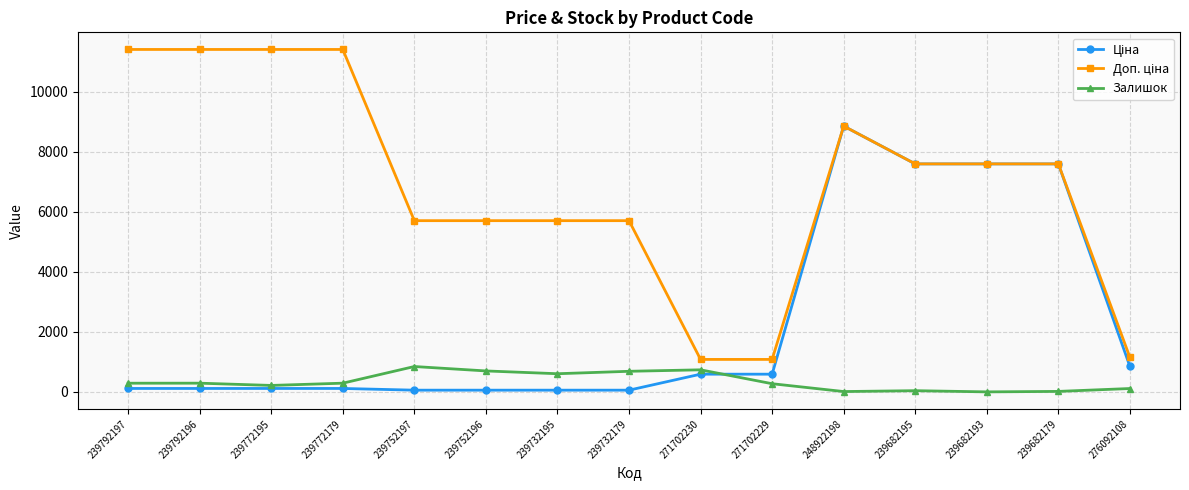

What is the label of the 1st point from the left?

239792197